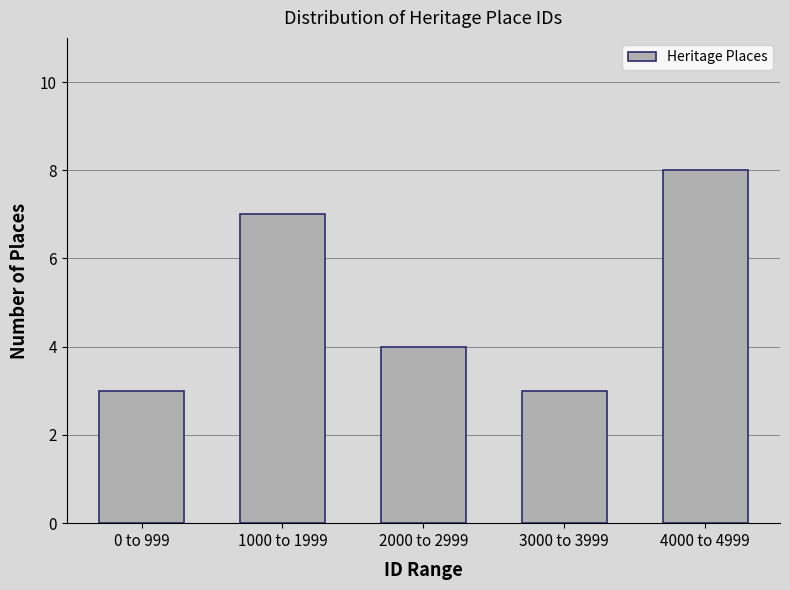

Reading left to right, list all the values displayed in this chart.

0 to 999=3	1000 to 1999=7	2000 to 2999=4	3000 to 3999=3	4000 to 4999=8